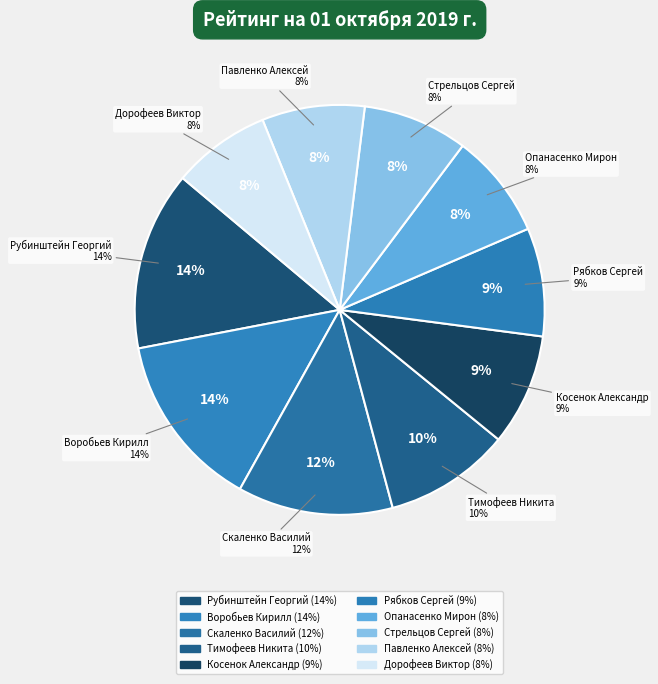

True or false: Стрельцов Сергей accounts for 16% of the total.

False